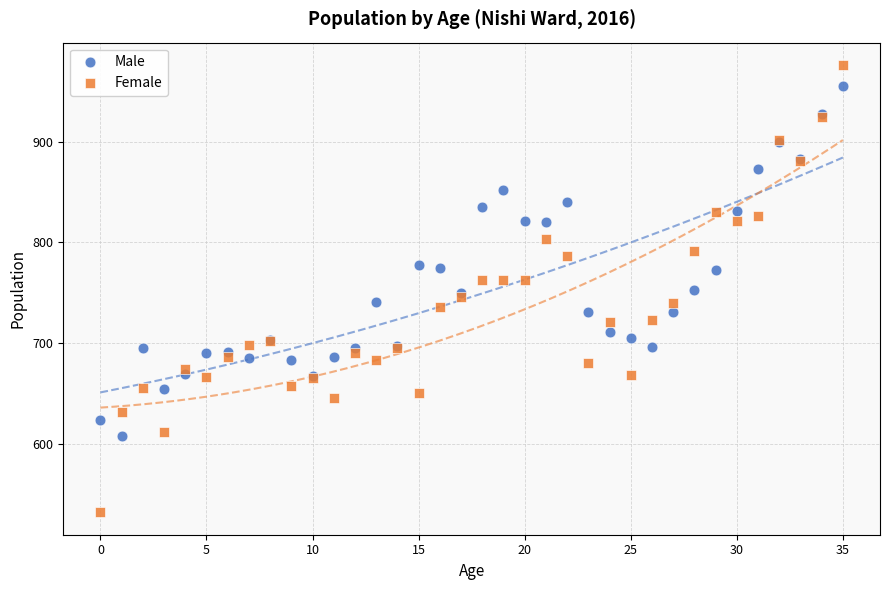

Which series reaches the maximum Y coordinate?

Female